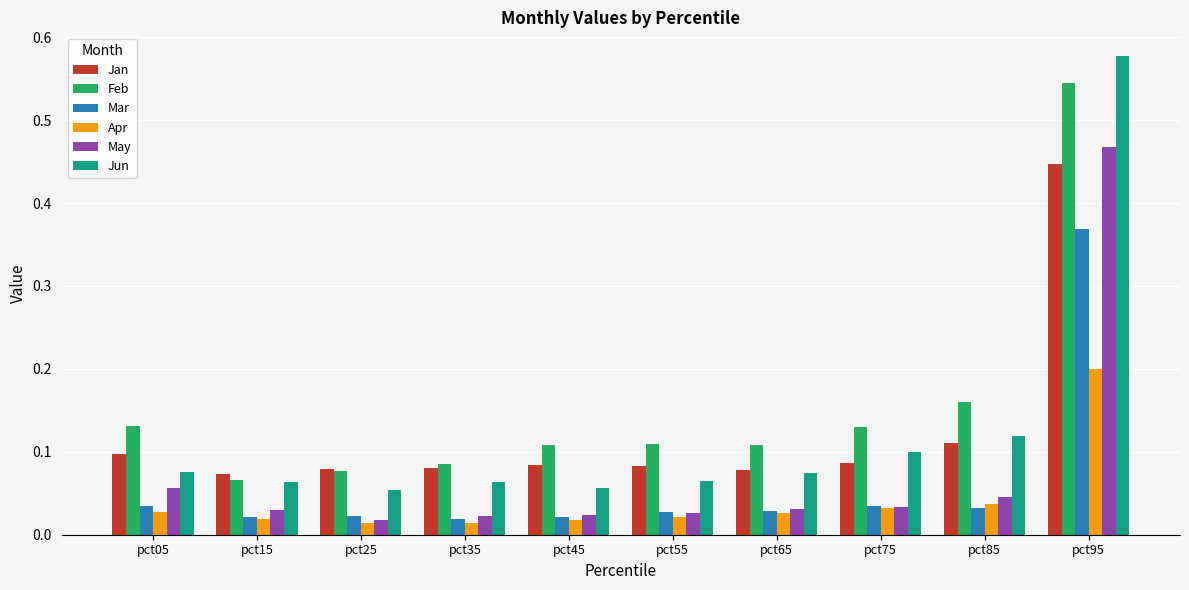

What is the total value across all series at pct35?

0.3